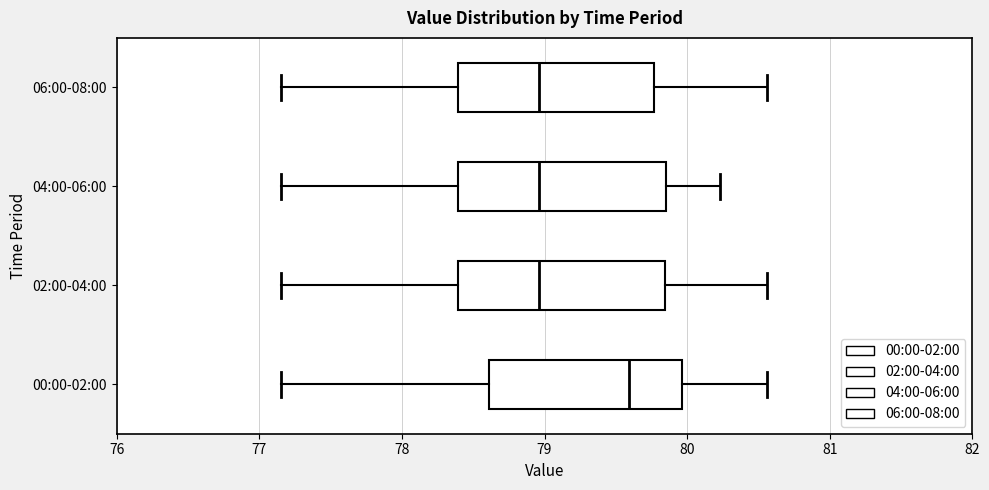

Where is the right edge of the box for 00:00-02:00 on the x-axis? The values are not printed on the chart, so give them approximately, as read against the axis.

80.0